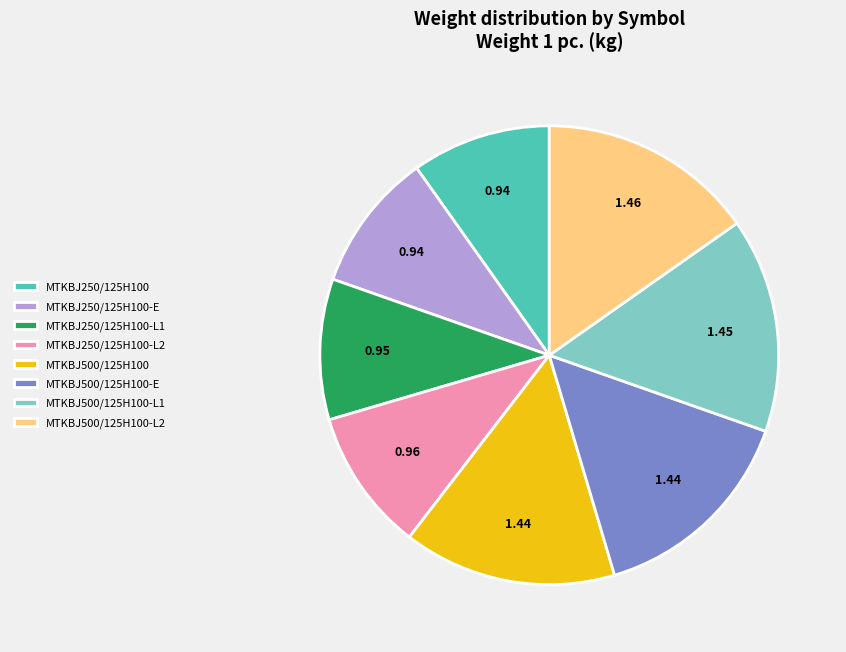

Is the sum of MTKBJ250/125H100-L2 and MTKBJ250/125H100-L1 greater than half?

No